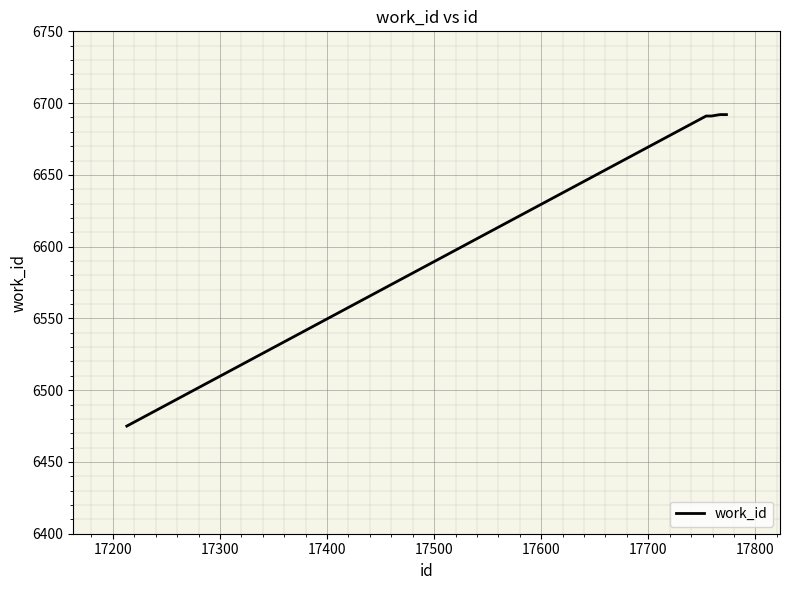

What is the smallest value displayed?

6475